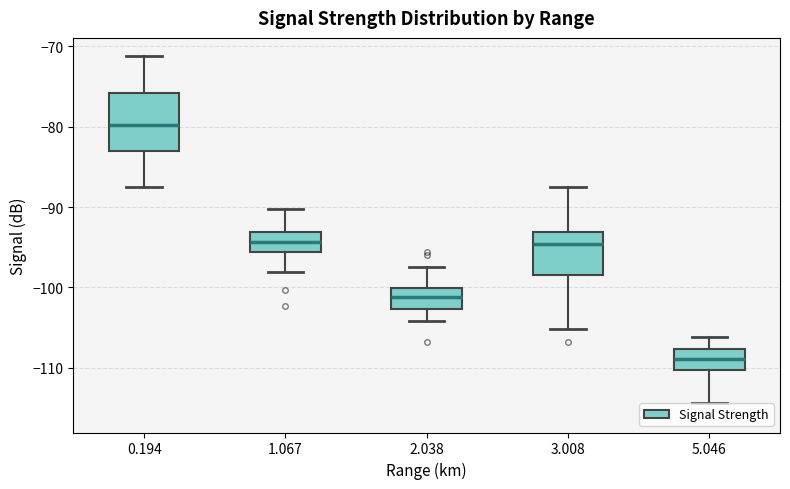

Reading left to right, read every box against the y-axis: the position of its median line, the range the box covers, and the ends of its whiskers. The values are not printed on the chart, so give them approximately, as read against the axis.

0.194: median -80, box -83 to -76, whiskers -87 to -71
1.067: median -94, box -96 to -93, whiskers -98 to -90
2.038: median -101, box -103 to -100, whiskers -104 to -97
3.008: median -95, box -98 to -93, whiskers -105 to -87
5.046: median -109, box -110 to -108, whiskers -114 to -106